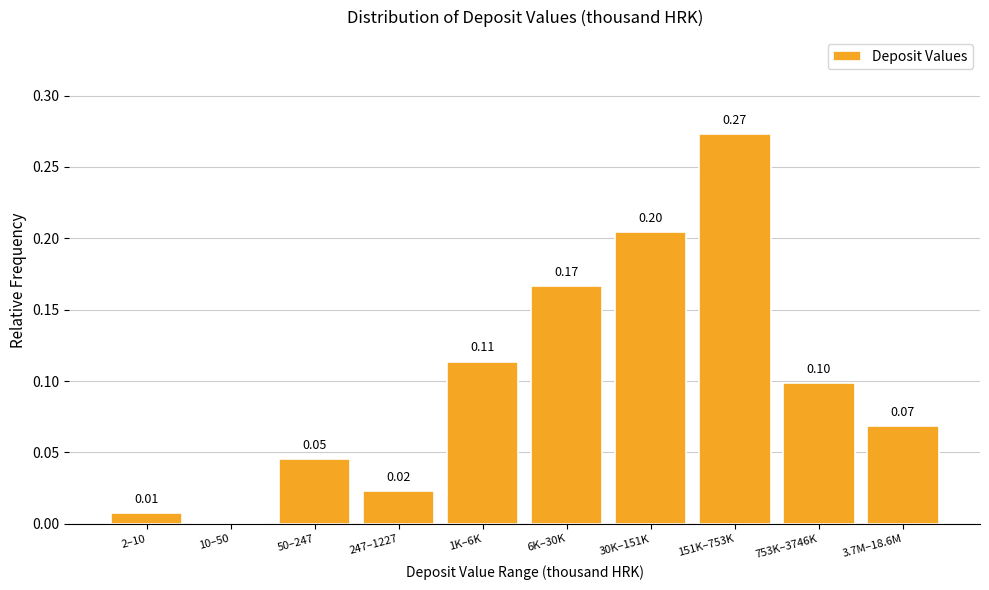

What is the sum of all values?

1.0